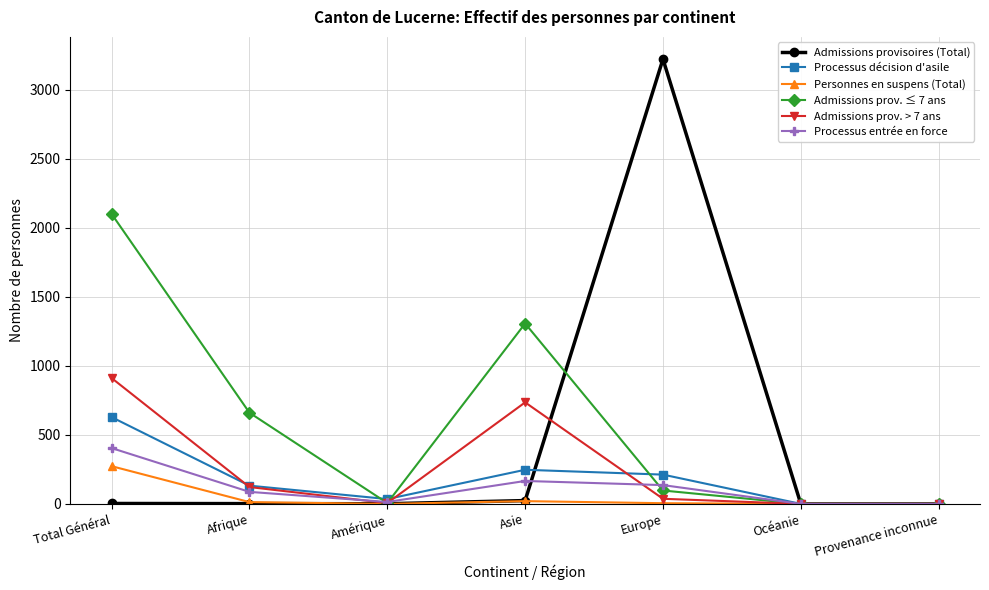

At which category does the chart reach its peak across all series?

Europe